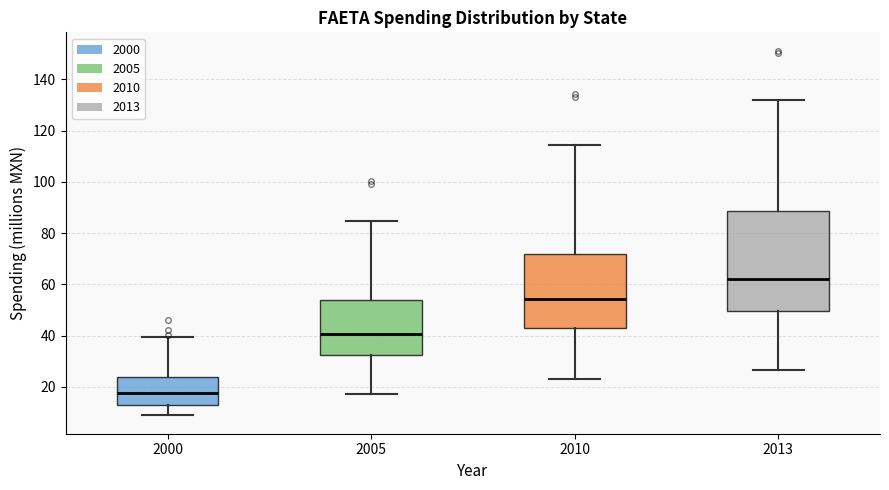

Reading left to right, read every box against the y-axis: the position of its median line, the range the box covers, and the ends of its whiskers. The values are not printed on the chart, so give them approximately, as read against the axis.

2000: median 18, box 12 to 24, whiskers 8 to 40
2005: median 40, box 32 to 54, whiskers 18 to 84
2010: median 54, box 42 to 72, whiskers 24 to 114
2013: median 62, box 50 to 88, whiskers 26 to 132